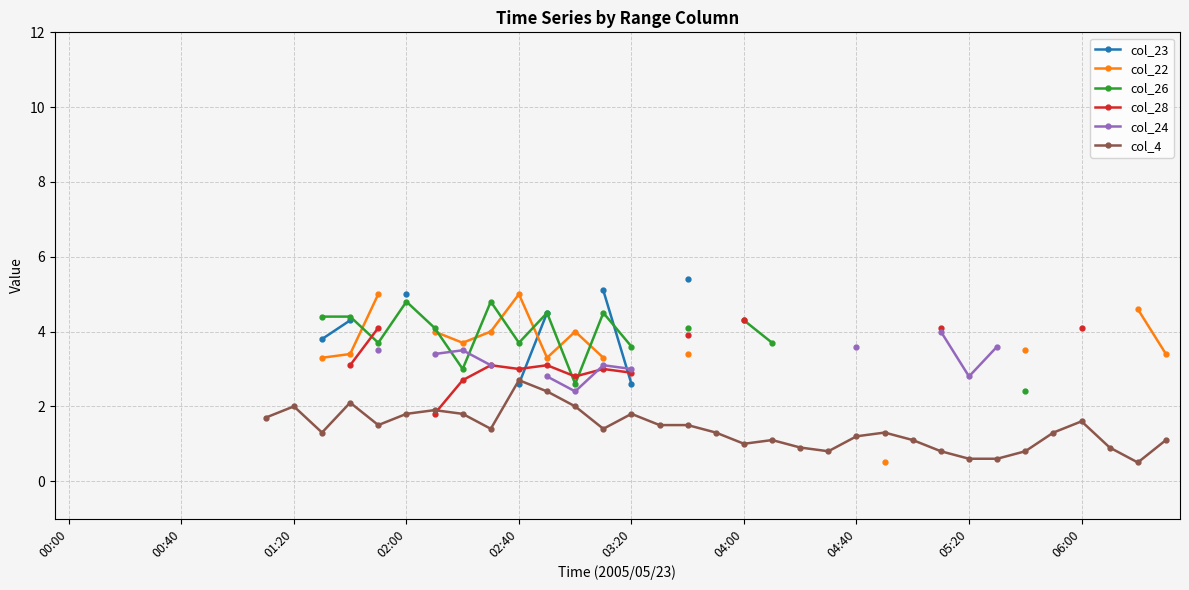

Is the value of col_26 at 37 greater than the value of col_22 at 16?

No